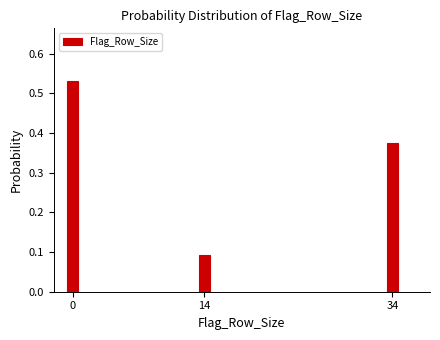

What is the average value?

0.3